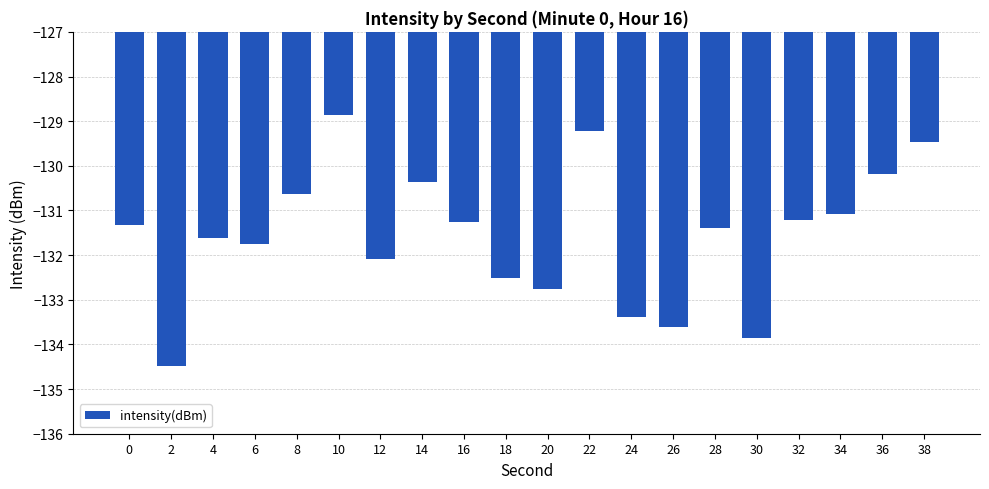

How many data points does each series have?

20